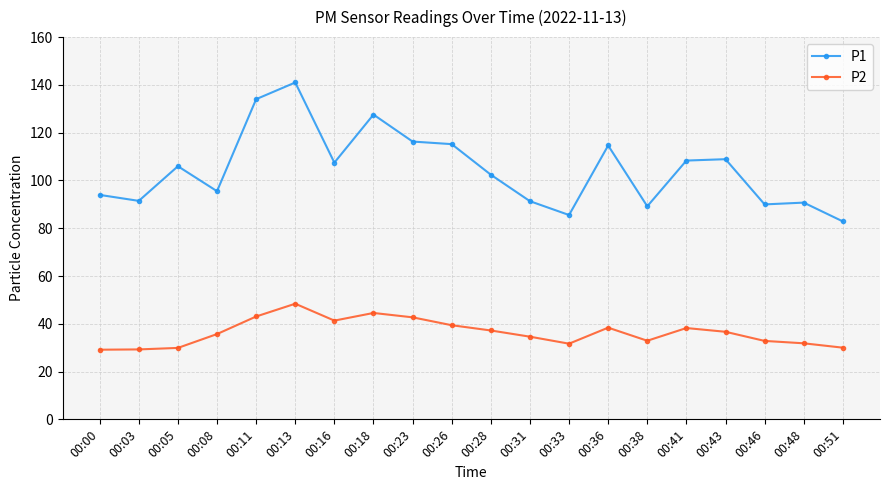

Rank the series by their average value, from highest to lowest.

P1, P2